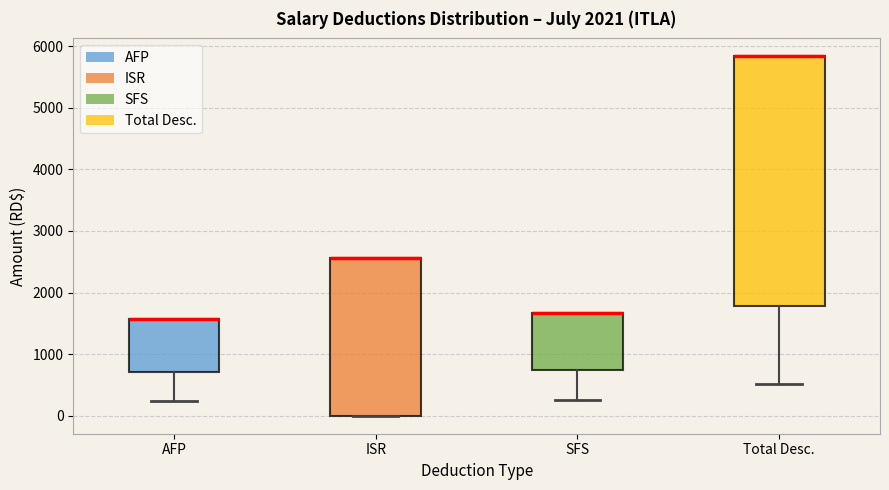

Which box is the tallest, from its lower edge to its upper edge?

Total Desc.